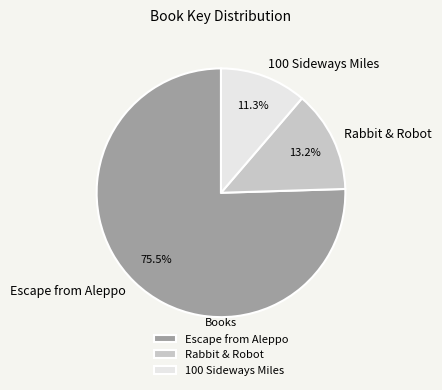

What percentage is the Rabbit & Robot slice, to the nearest percent?

13%